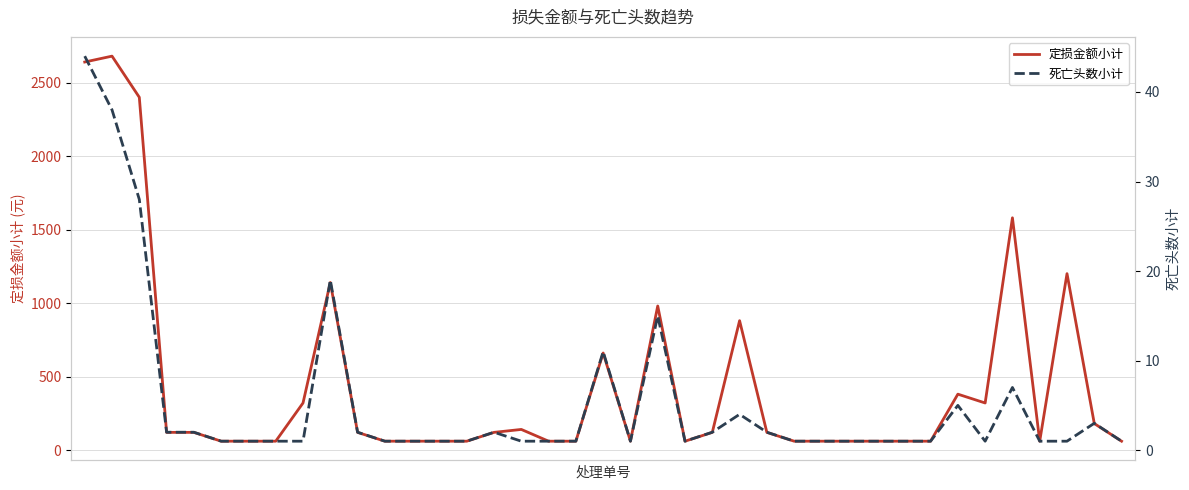

True or false: 死亡头数小计 has a value of 2 at 23.

True